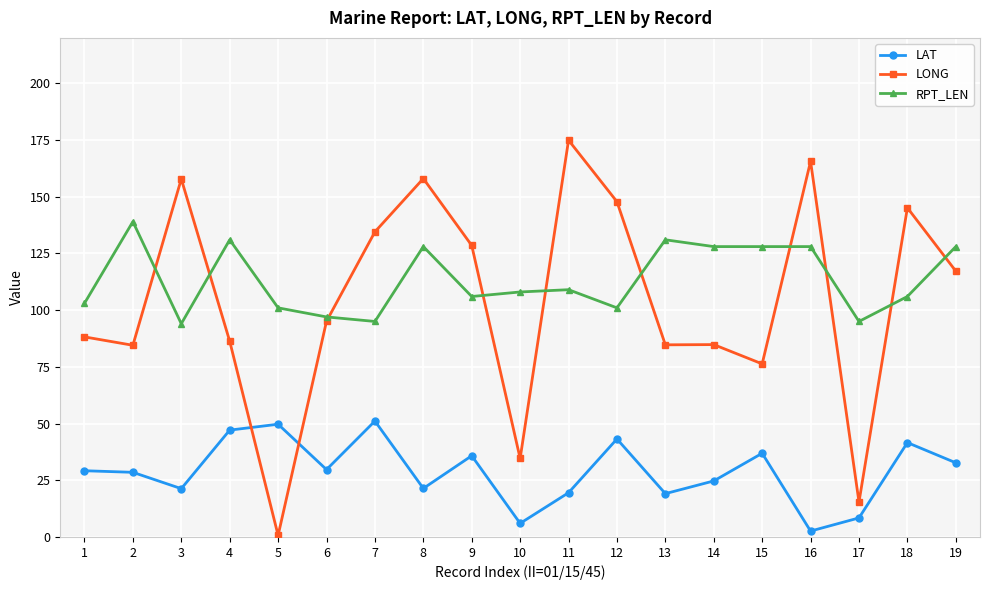

Which series has the largest range (max minus min)?

LONG